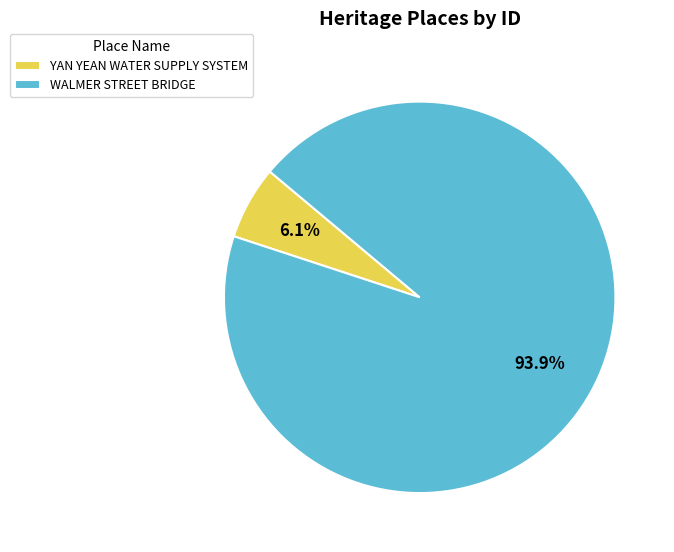

To the nearest percent, what is the difference between the YAN YEAN WATER SUPPLY SYSTEM and WALMER STREET BRIDGE slice percentages?

88%